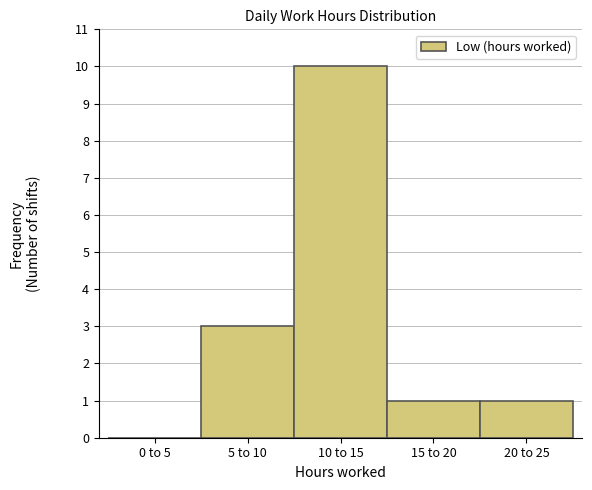

Reading left to right, list all the values displayed in this chart.

0 to 5=0	5 to 10=3	10 to 15=10	15 to 20=1	20 to 25=1